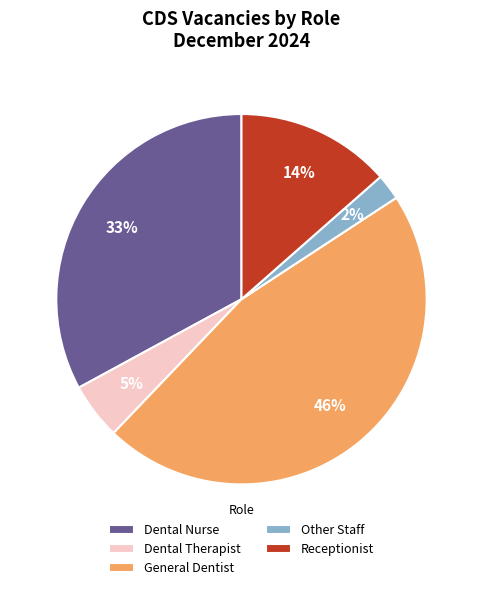

Between Dental Nurse and Other Staff, which is larger?

Dental Nurse